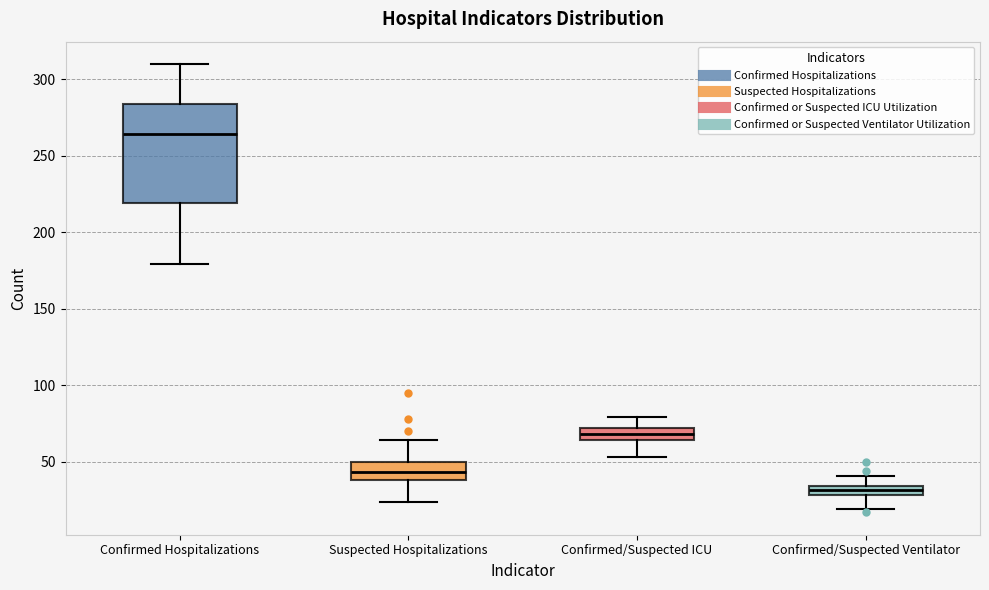

Which box's median line is the lowest?

Confirmed/Suspected Ventilator